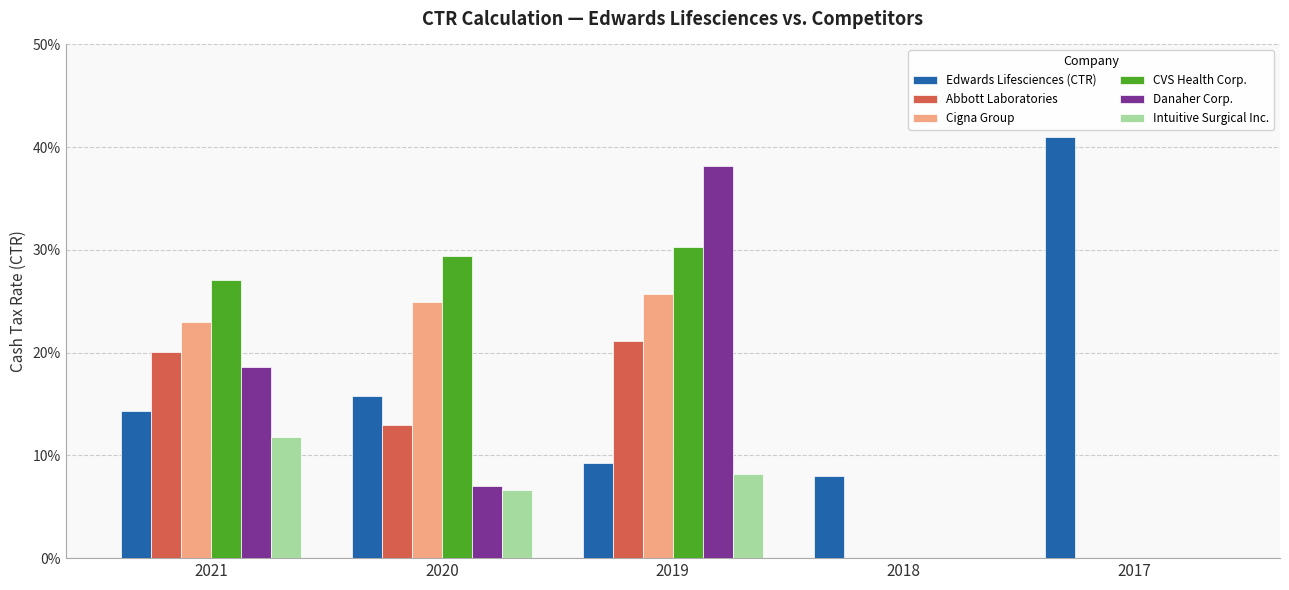

Are the bars horizontal?

No